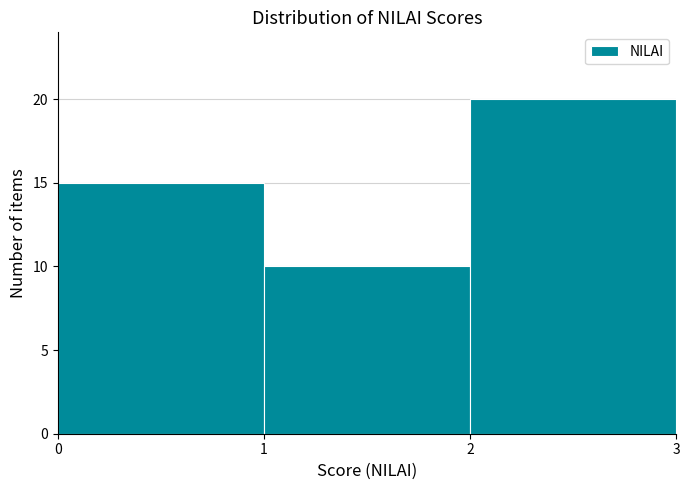

What is the height of the bar covering 0 to 1 on the x-axis? The values are not printed on the chart, so give them approximately, as read against the axis.

15